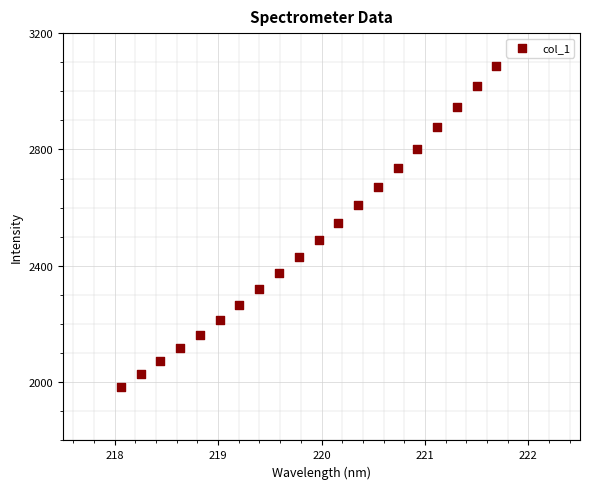

What is the range of Y values (max minus min)?

1102.8